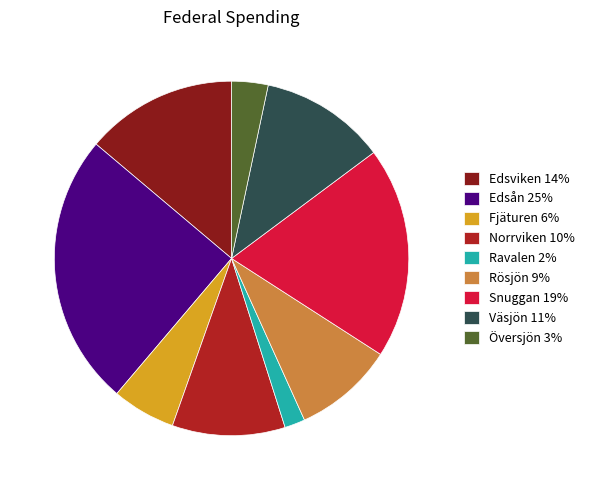

Which has a higher value, Edsviken 14% or Rösjön 9%?

Edsviken 14%